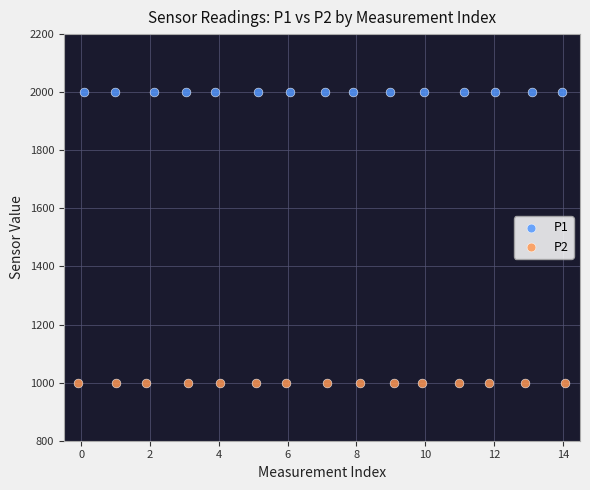

What are all the series names shown in the legend?

P1, P2